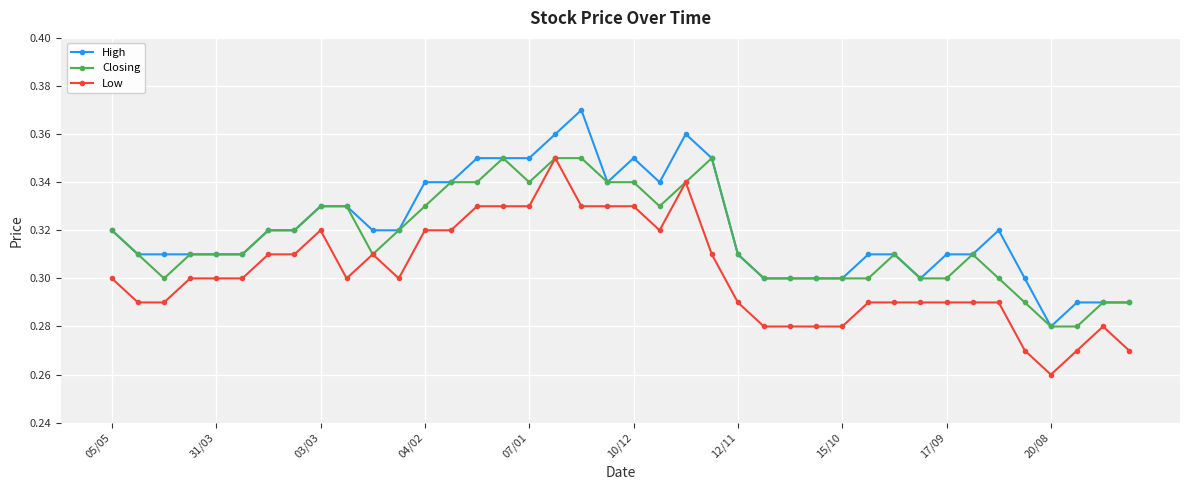

True or false: Closing has more than 1 interior local peaks.

True